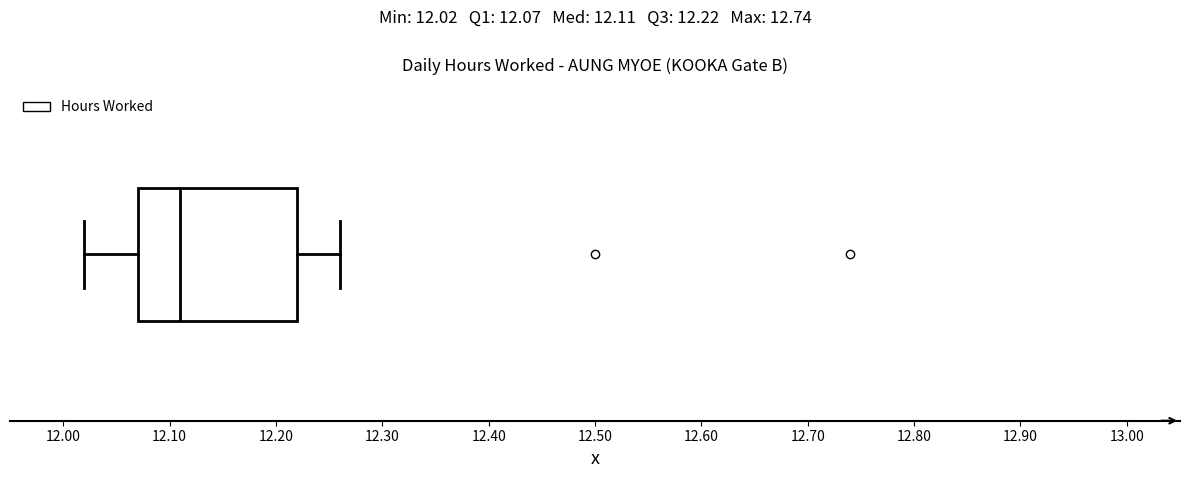

Where does the left whisker of the box end on the x-axis? The values are not printed on the chart, so give them approximately, as read against the axis.

12.02